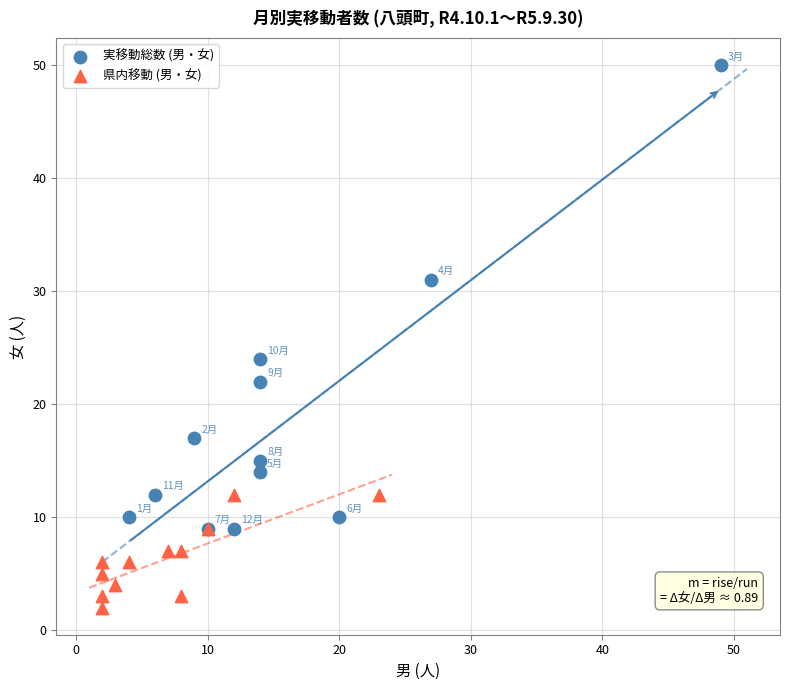

Which series reaches the maximum Y coordinate?

実移動総数 (男・女)